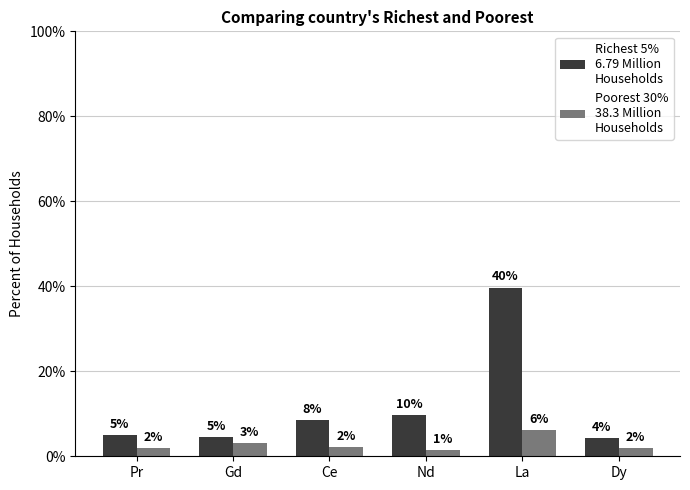

Are the bars grouped side by side (vs. stacked)?

Yes